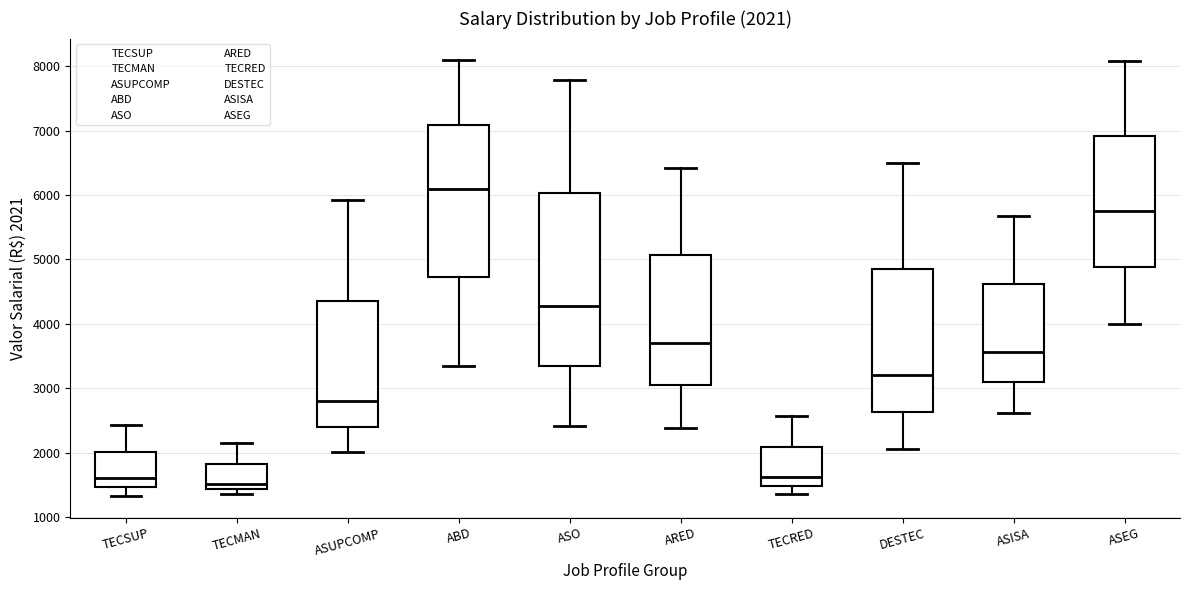

Comparing the boxes themselves (not the whiskers), which one is the tallest?

ASO